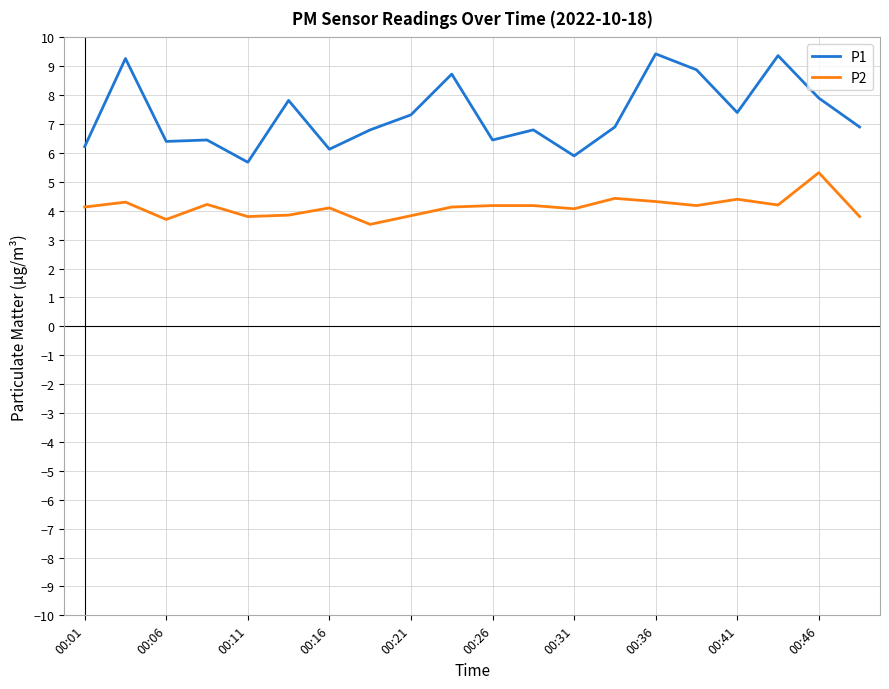

List the series in order of their peak value, highest first.

P1, P2